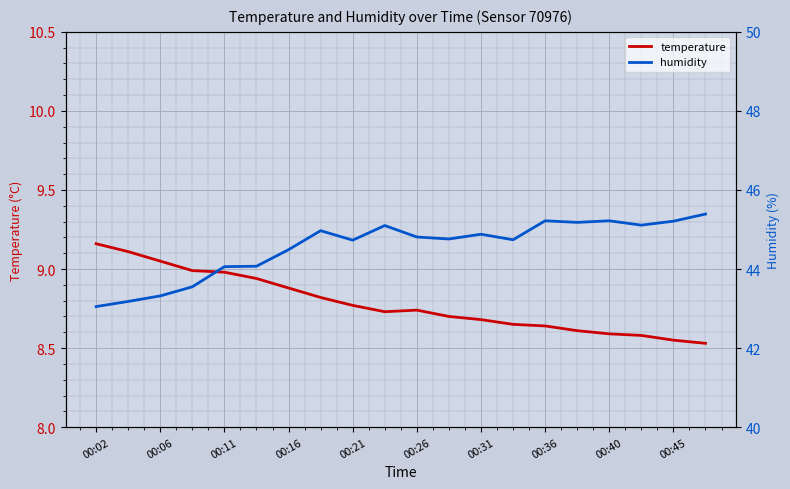

The value of temperature at 00:11 is 13.2. True or false?

False